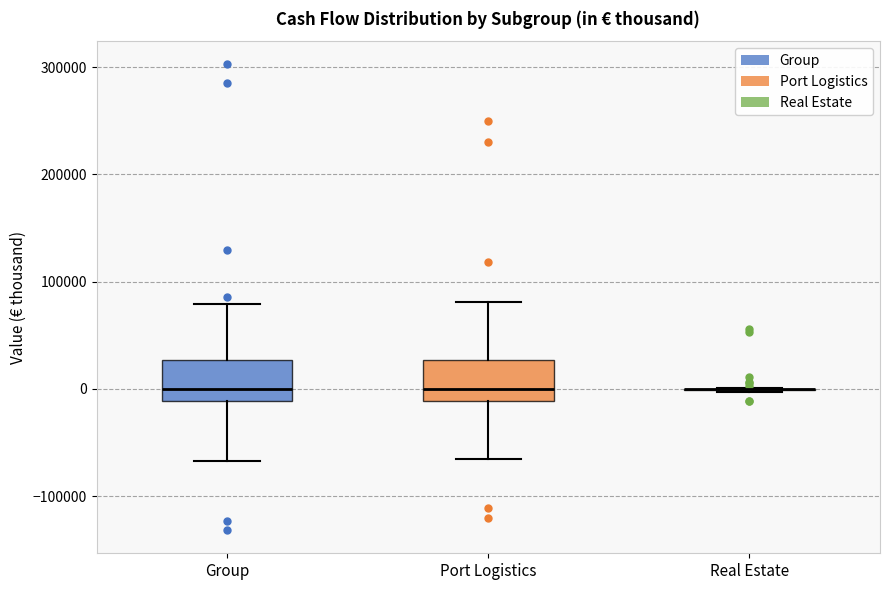

Reading left to right, read every box against the y-axis: the position of its median line, the range the box covers, and the ends of its whiskers. The values are not printed on the chart, so give them approximately, as read against the axis.

Group: median 0, box -10000 to 30000, whiskers -70000 to 80000
Port Logistics: median 0, box -10000 to 30000, whiskers -70000 to 80000
Real Estate: box collapsed to a line at 0, whiskers 0 to 0